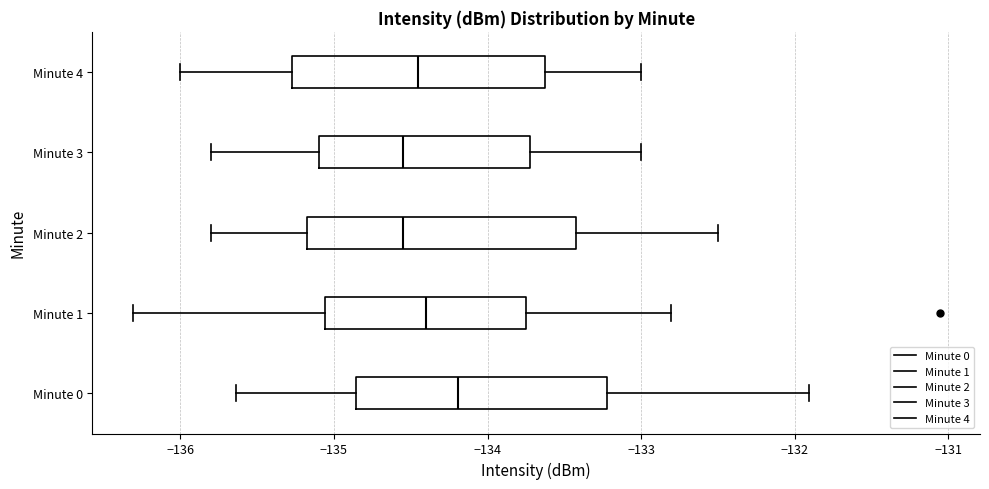

Reading bottom to top, transcribe this box plot: for each box, give where its median line is, the range the box spans, and where its two whiskers end, as read against the x-axis. The values are not printed on the chart, so give them approximately, as read against the axis.

Minute 0: median -134.2, box -134.9 to -133.2, whiskers -135.6 to -131.9
Minute 1: median -134.4, box -135.1 to -133.7, whiskers -136.3 to -132.8
Minute 2: median -134.5, box -135.2 to -133.4, whiskers -135.8 to -132.5
Minute 3: median -134.5, box -135.1 to -133.7, whiskers -135.8 to -133.0
Minute 4: median -134.4, box -135.3 to -133.6, whiskers -136.0 to -133.0